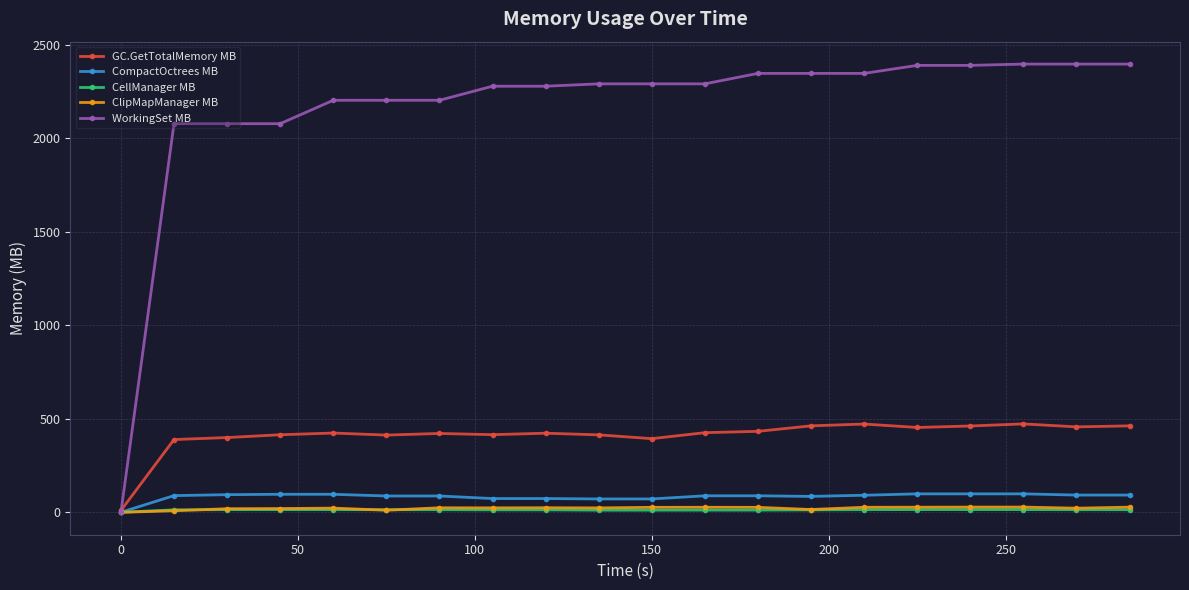

Is this an area chart (filled region under the line)?

No